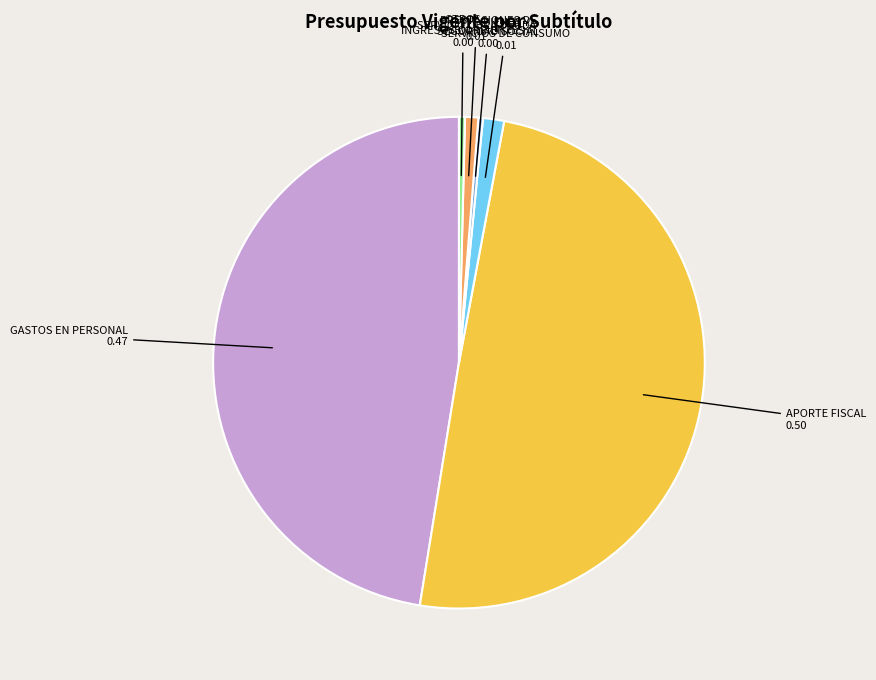

Which slice is the largest?

APORTE FISCAL